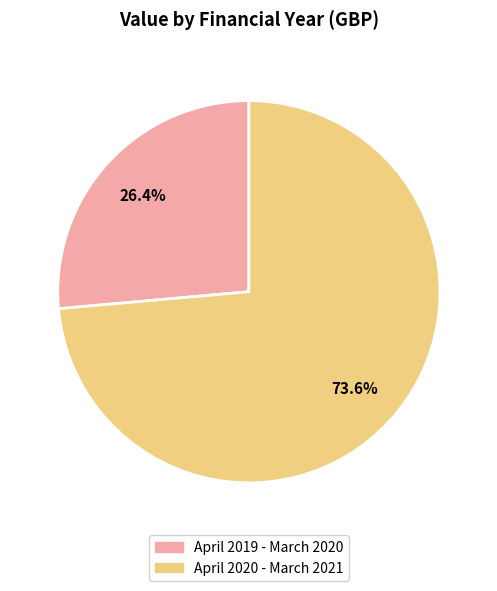

What is the ratio of the value at April 2019 - March 2020 to the value at April 2020 - March 2021?

0.4